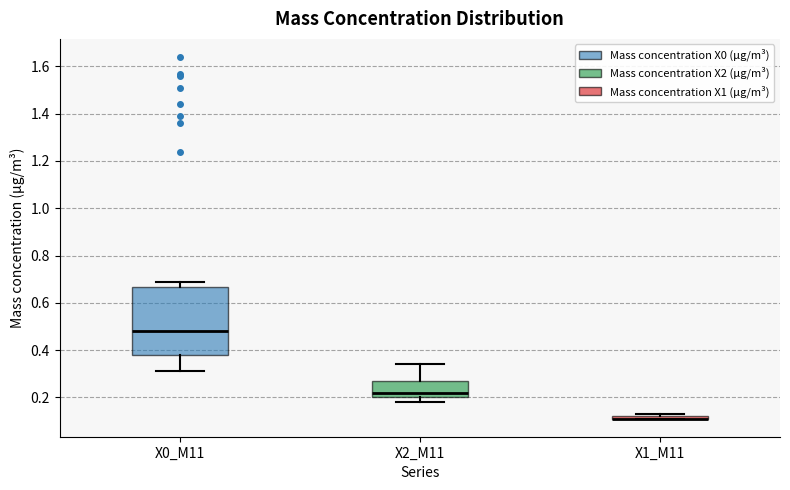

Reading left to right, transcribe this box plot: for each box, give where its median line is, the range the box spans, and where its two whiskers end, as read against the y-axis. The values are not printed on the chart, so give them approximately, as read against the axis.

X0_M11: median 0.48, box 0.38 to 0.66, whiskers 0.32 to 0.70
X2_M11: median 0.22, box 0.20 to 0.26, whiskers 0.18 to 0.34
X1_M11: box collapsed to a line at 0.12, whiskers 0.12 to 0.14